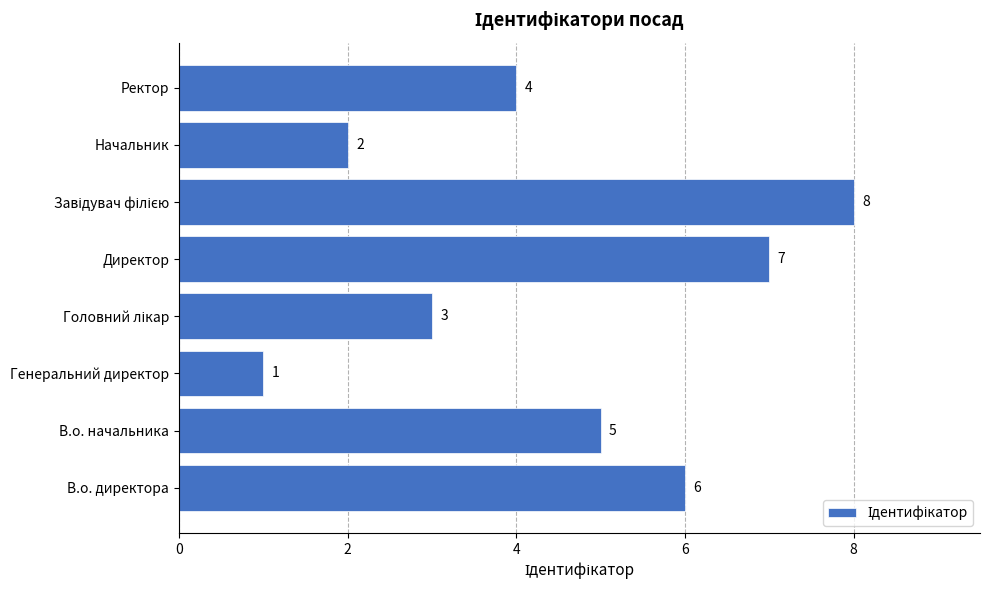

Which label corresponds to the smallest value in the chart?

Генеральний директор